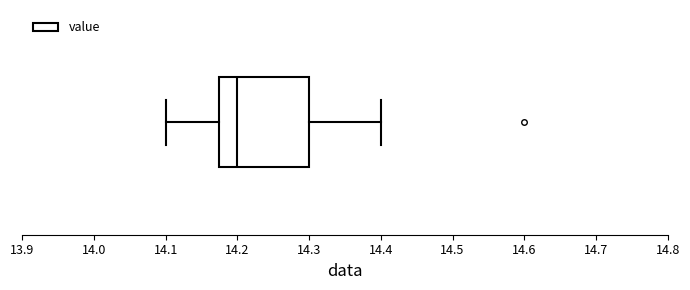

Read this box plot against the x-axis: the position of the median line, the range covered by the box, and the ends of both whiskers. The values are not printed on the chart, so give them approximately, as read against the axis.

median 14.20, box 14.18 to 14.30, whiskers 14.10 to 14.40